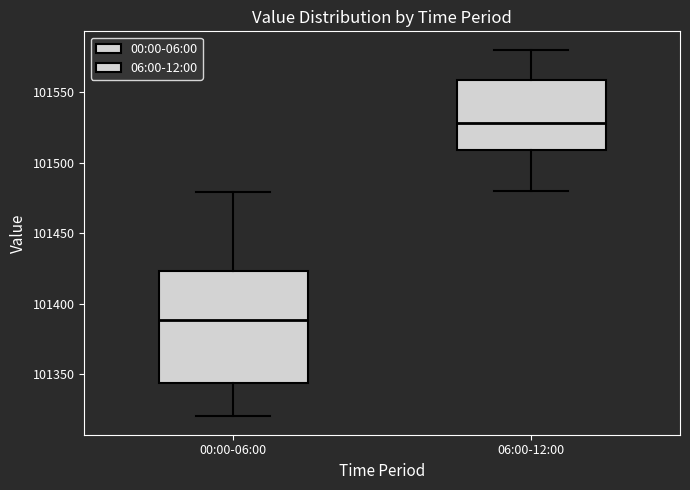

Reading left to right, transcribe this box plot: for each box, give where its median line is, the range the box spans, and where its two whiskers end, as read against the y-axis. The values are not printed on the chart, so give them approximately, as read against the axis.

00:00-06:00: median 101390, box 101345 to 101425, whiskers 101320 to 101480
06:00-12:00: median 101530, box 101510 to 101560, whiskers 101480 to 101580